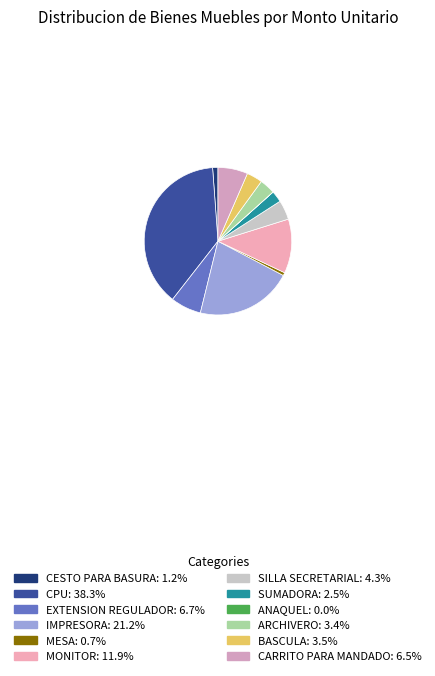

Count the number of slices in the pie.

12